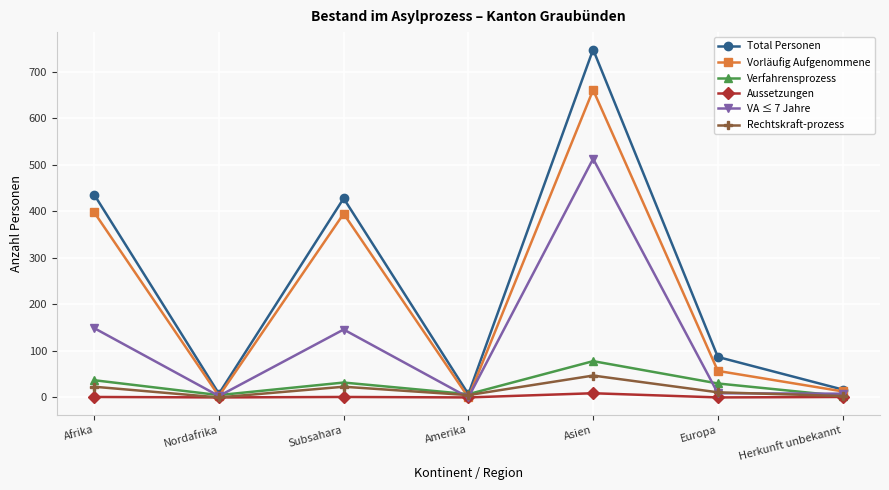

At which category is the sum across all series the highest?

Asien